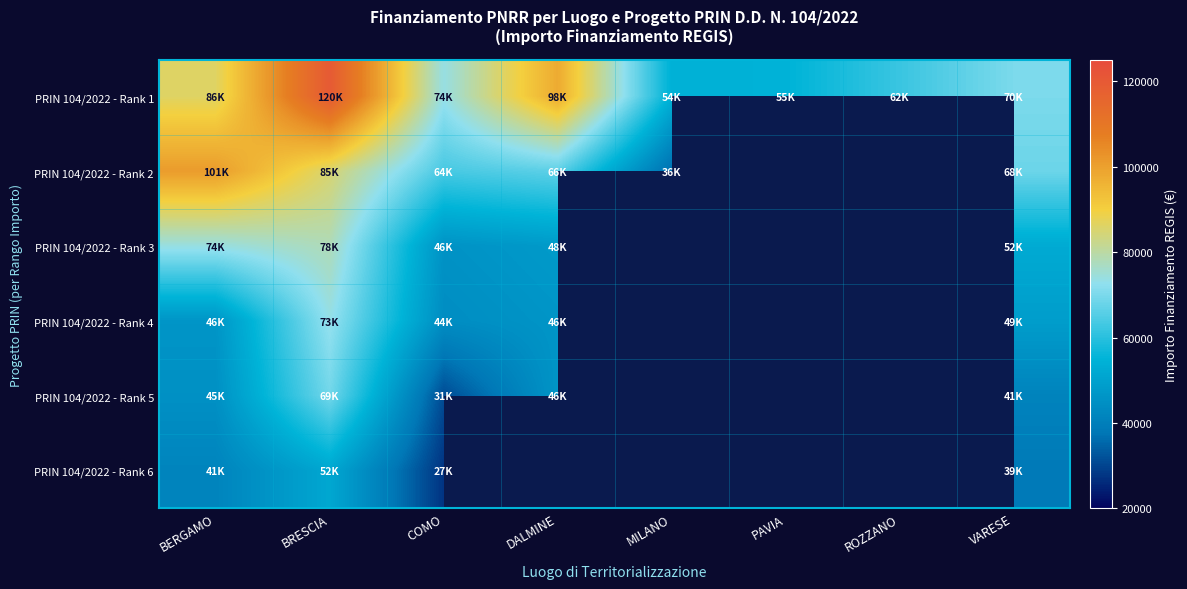

Which series has the largest total across all categories?

PRIN 104/2022 - Rank 1